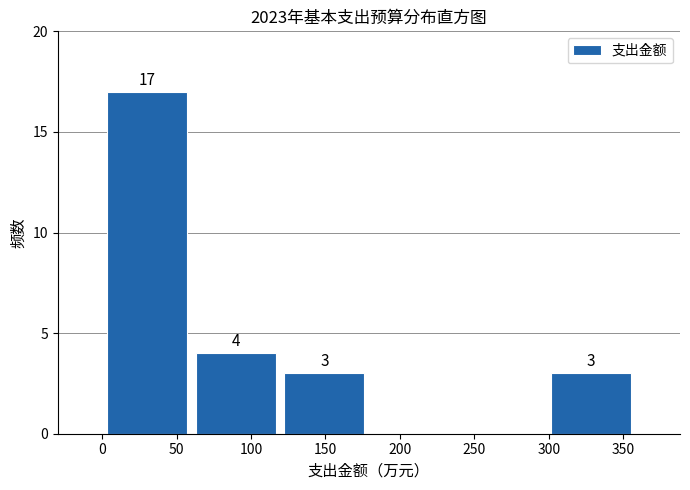

Which range on the x-axis has the tallest bar?

0 to 60